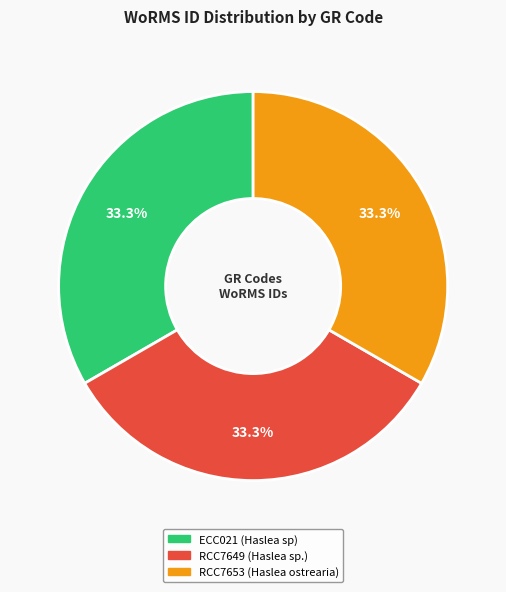

Does any single category account for the majority?

No